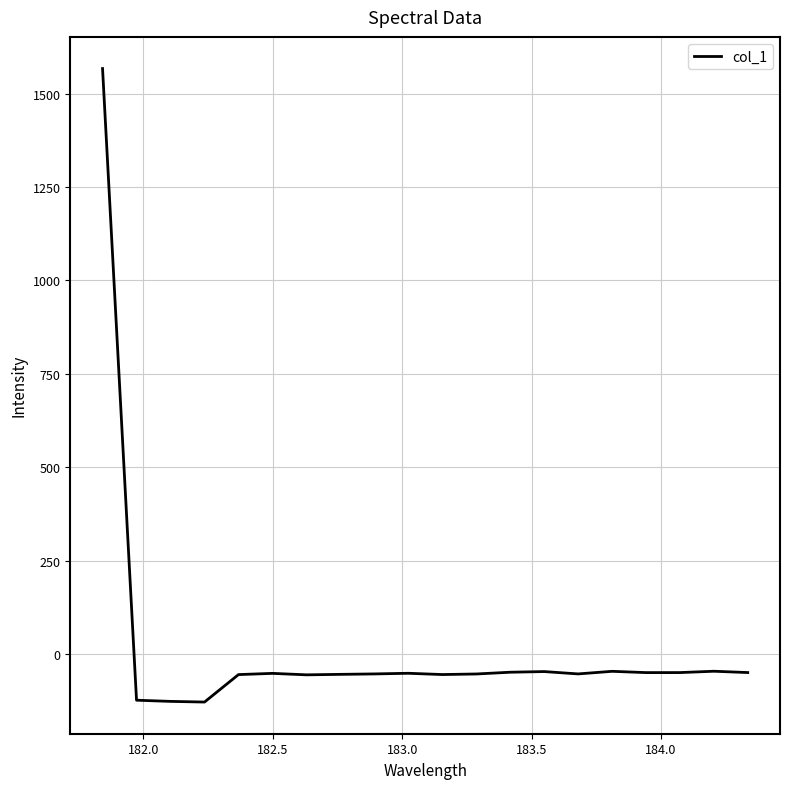

What is the smallest value displayed?

-128.9